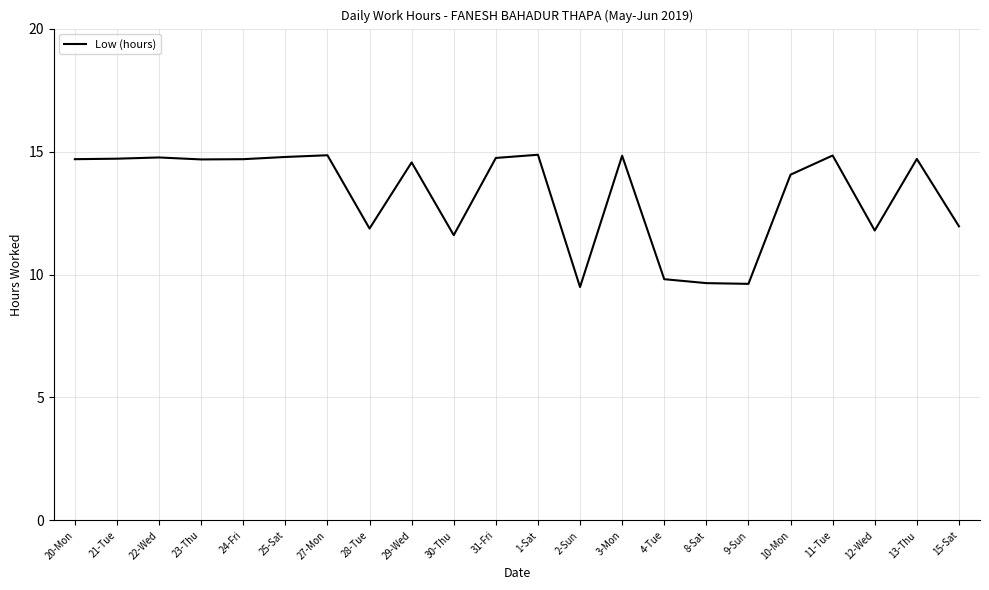

At which label does the data first exceed 14?

20-Mon